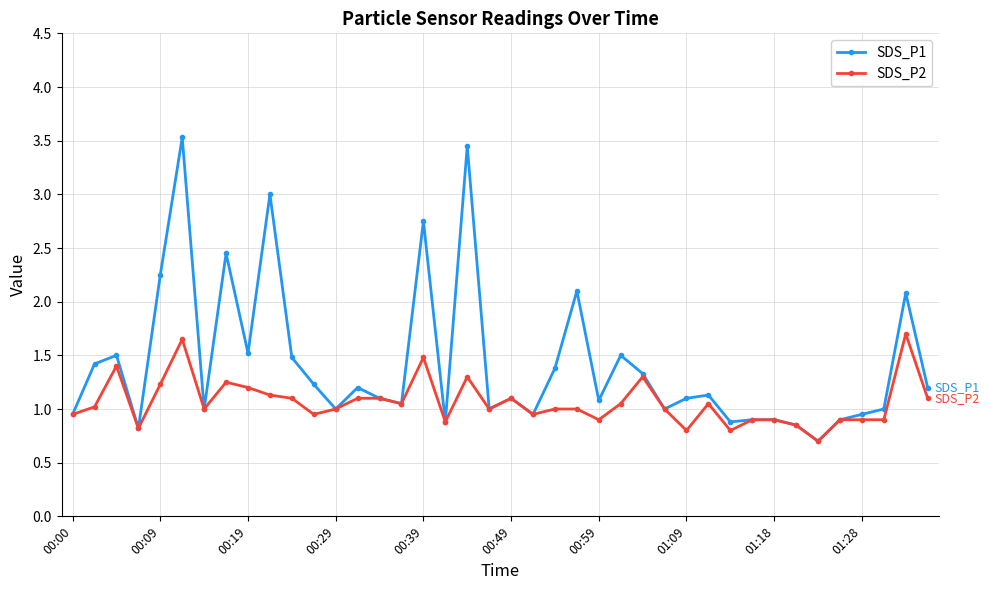

What is the value of the SDS_P1 point at the 7th from the left?

1.0